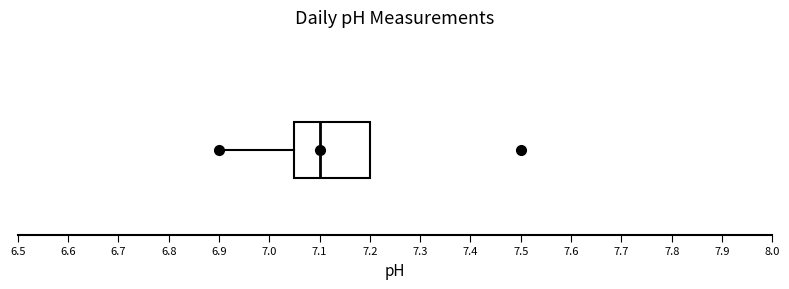

Where is the left edge of the box on the x-axis? The values are not printed on the chart, so give them approximately, as read against the axis.

7.05